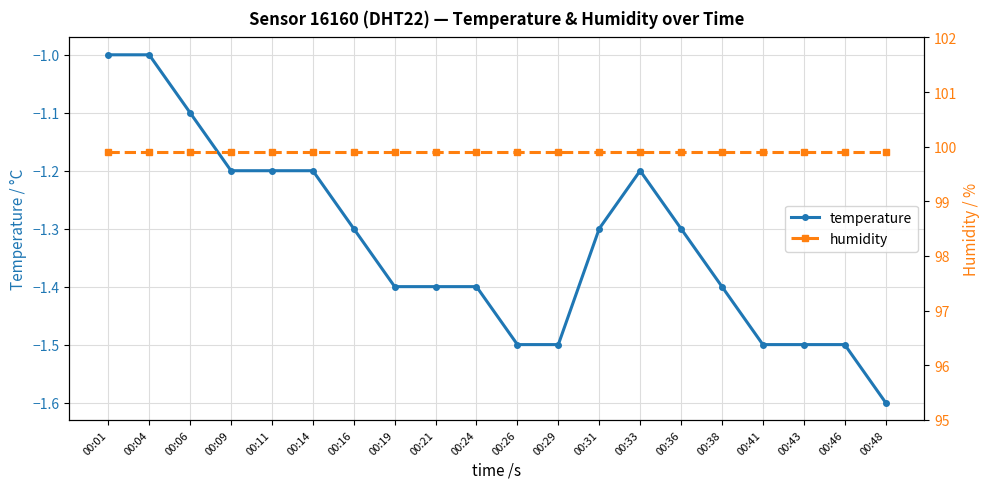

What are all the series names shown in the legend?

temperature, humidity